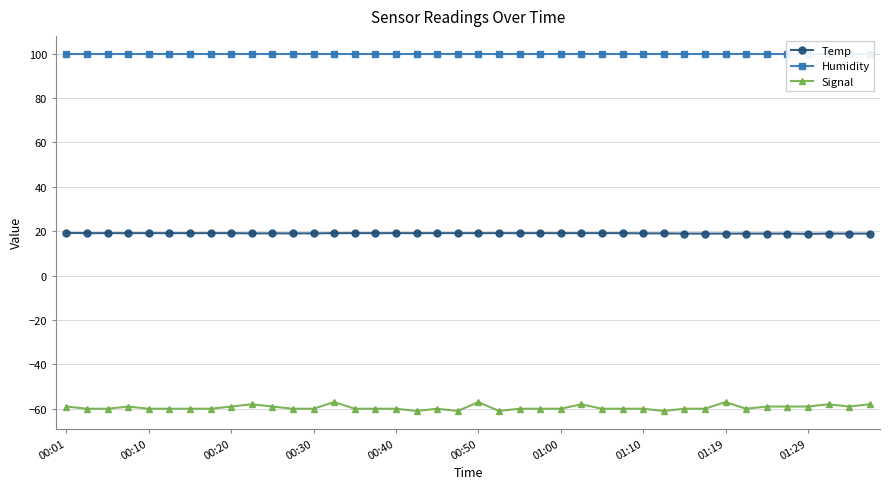

Reading left to right, transcribe all the data shown in this chart.

Temp: 19.2	19.1	19.1	19.1	19.1	19.1	19.1	19.1	19.1	19.0	19.0	19.0	19.0	19.1	19.1	19.1	19.1	19.1	19.1	19.1	19.1	19.1	19.1	19.1	19.1	19.1	19.1	19.1	19.0	19.0	18.9	18.9	18.9	18.9	18.9	18.9	18.8	18.9	18.9	18.9
Humidity: 99.9	99.9	99.9	99.9	99.9	99.9	99.9	99.9	99.9	99.9	99.9	99.9	99.9	99.9	99.9	99.9	99.9	99.9	99.9	99.9	99.9	99.9	99.9	99.9	99.9	99.9	99.9	99.9	99.9	99.9	99.9	99.9	99.9	99.9	99.9	99.9	99.9	99.9	99.9	99.9
Signal: -59.0	-60.0	-60.0	-59.0	-60.0	-60.0	-60.0	-60.0	-59.0	-58.0	-59.0	-60.0	-60.0	-57.0	-60.0	-60.0	-60.0	-61.0	-60.0	-61.0	-57.0	-61.0	-60.0	-60.0	-60.0	-58.0	-60.0	-60.0	-60.0	-61.0	-60.0	-60.0	-57.0	-60.0	-59.0	-59.0	-59.0	-58.0	-59.0	-58.0